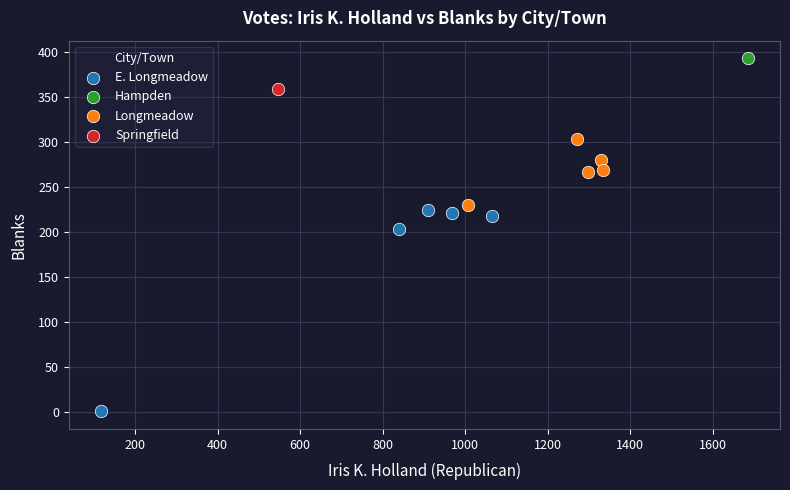

Which series reaches the maximum Y coordinate?

Hampden